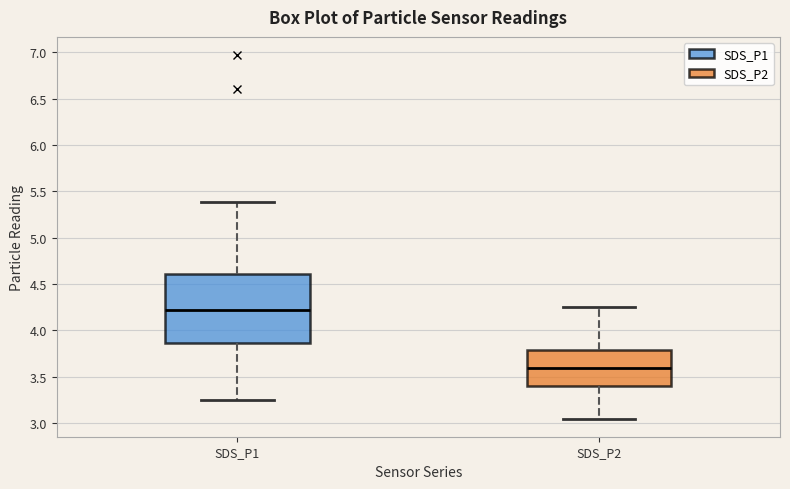

Reading left to right, read every box against the y-axis: the position of its median line, the range the box covers, and the ends of its whiskers. The values are not printed on the chart, so give them approximately, as read against the axis.

SDS_P1: median 4.25, box 3.85 to 4.60, whiskers 3.25 to 5.40
SDS_P2: median 3.60, box 3.40 to 3.80, whiskers 3.05 to 4.25